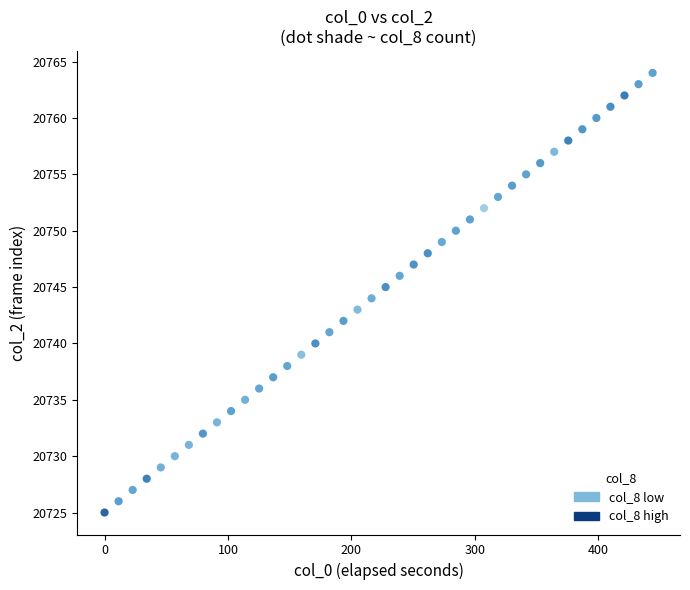

What is the range of Y values (max minus min)?

39